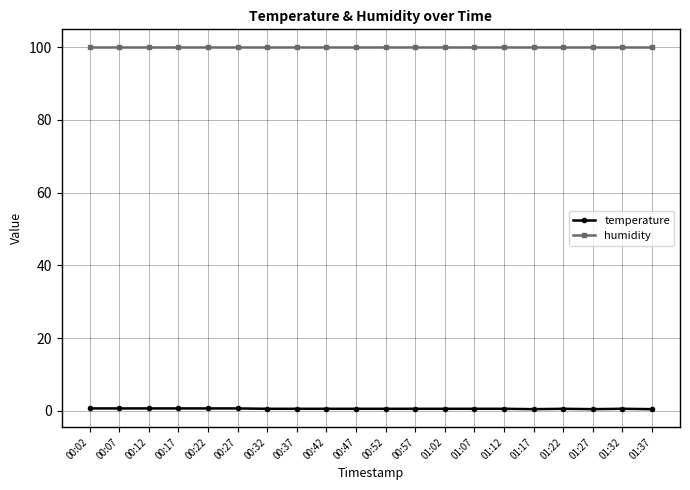

What is the value of the humidity point at the 8th from the left?

99.9